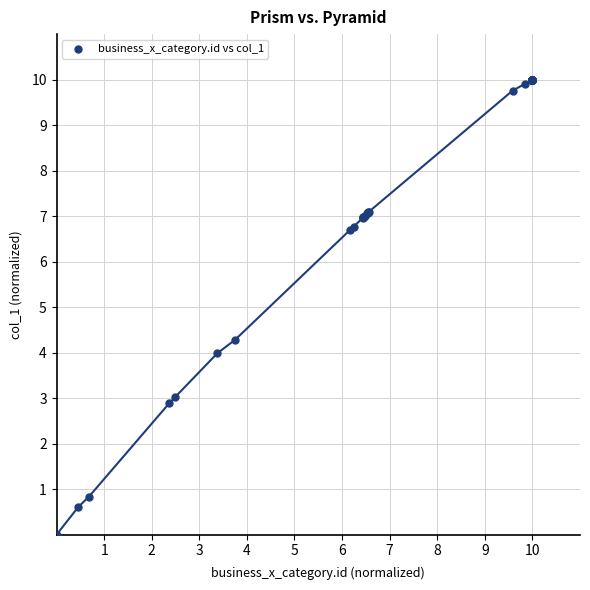

What Y value in the scatter plot is closest to 5?

4.3